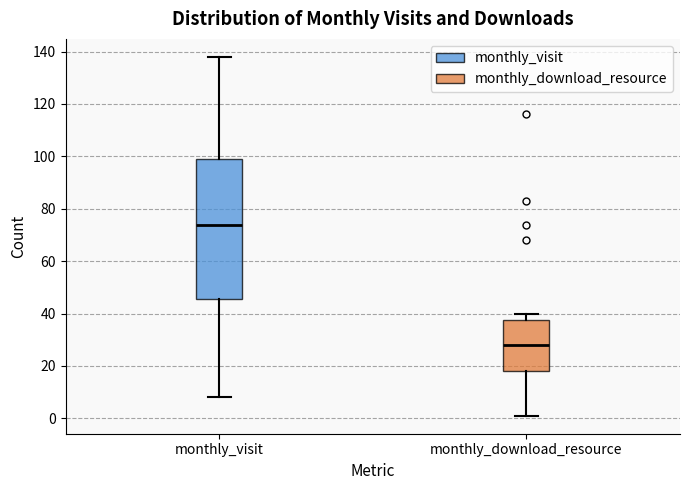

Which box has the highest median line?

monthly_visit